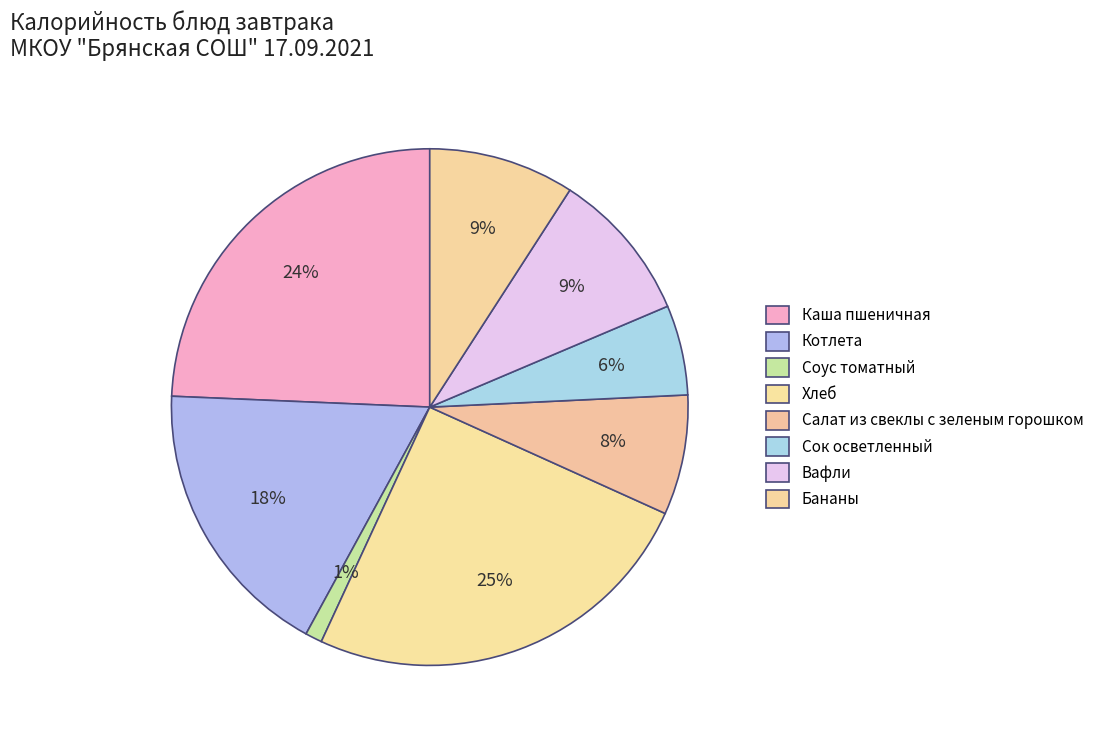

How many slices are in this pie chart?

8